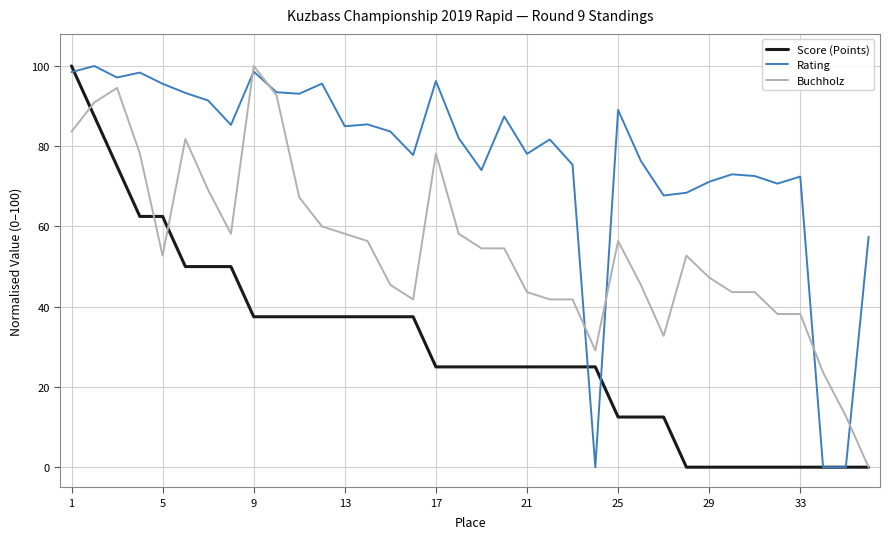

What is the maximum value shown in the chart?

100.0